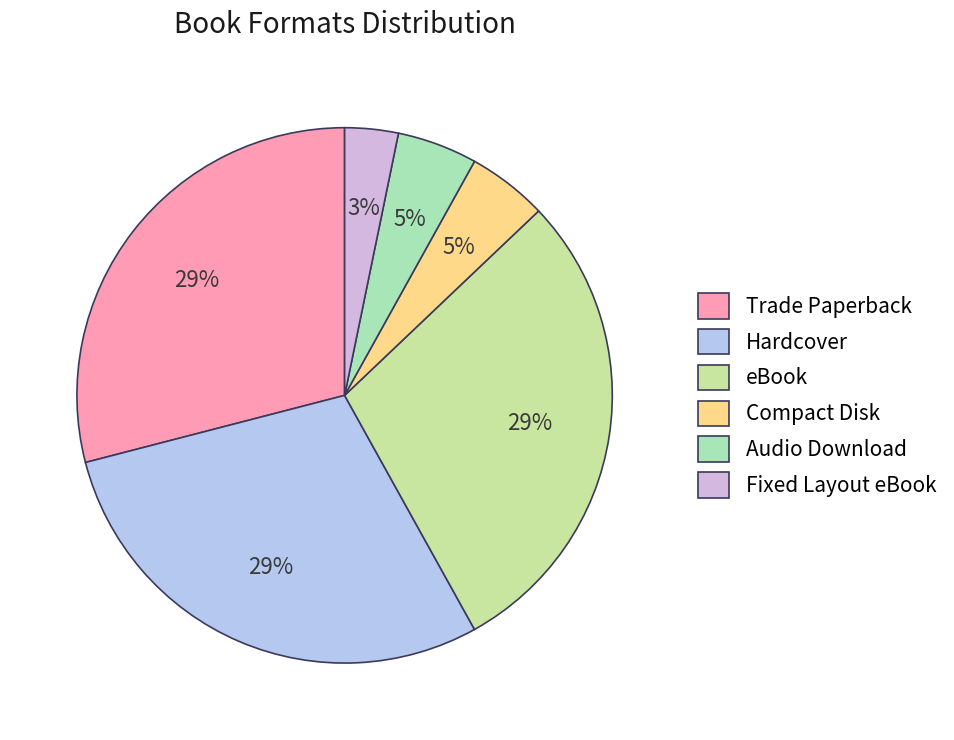

Is Compact Disk the majority of the pie?

No